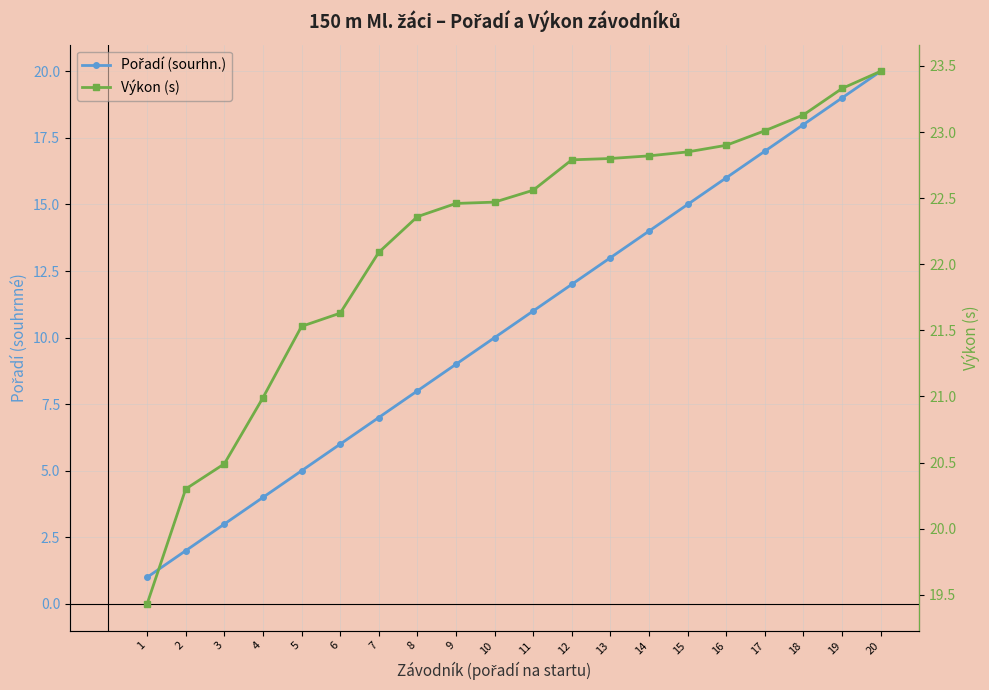

Rank the series by their average value, from highest to lowest.

Výkon (s), Pořadí (sourhn.)